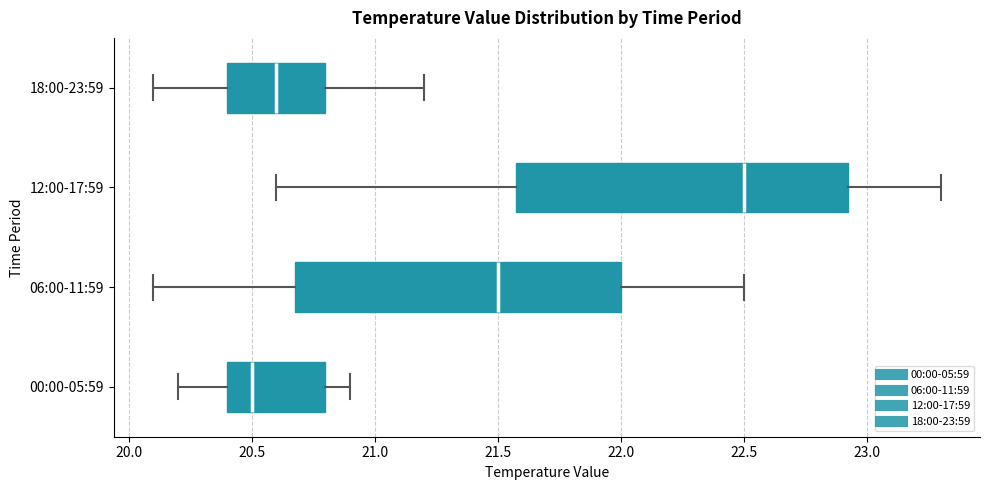

Reading bottom to top, transcribe this box plot: for each box, give where its median line is, the range the box spans, and where its two whiskers end, as read against the x-axis. The values are not printed on the chart, so give them approximately, as read against the axis.

00:00-05:59: median 20.50, box 20.40 to 20.80, whiskers 20.20 to 20.90
06:00-11:59: median 21.50, box 20.70 to 22.00, whiskers 20.10 to 22.50
12:00-17:59: median 22.50, box 21.60 to 22.95, whiskers 20.60 to 23.30
18:00-23:59: median 20.60, box 20.40 to 20.80, whiskers 20.10 to 21.20